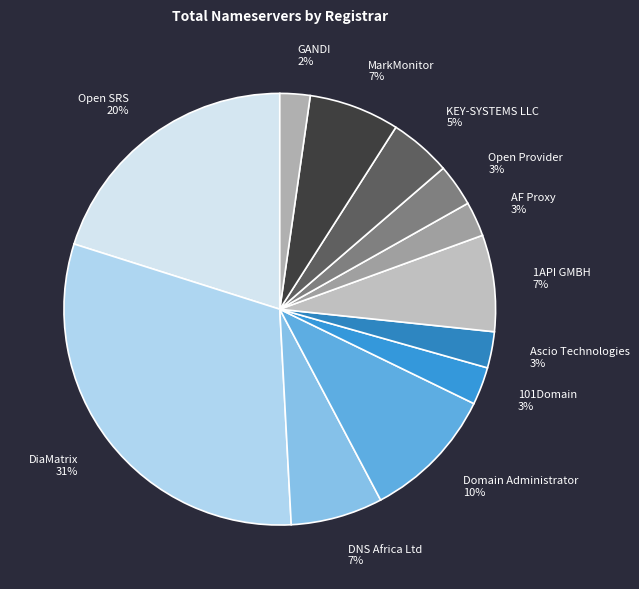

Between 1API GMBH and Ascio Technologies, which is larger?

1API GMBH